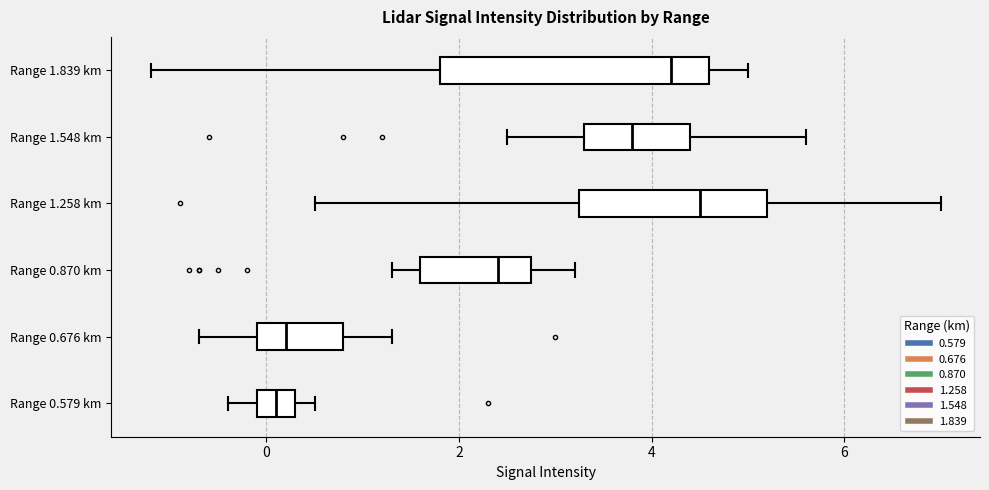

Comparing the boxes themselves (not the whiskers), which one is the widest?

Range 1.839 km